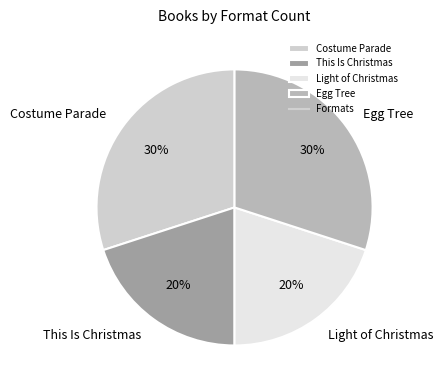

How many slices are in this pie chart?

4